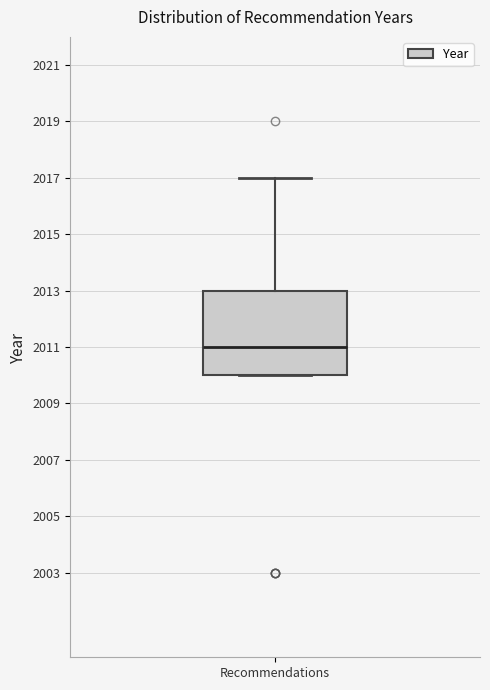

Read this box plot against the y-axis: the position of the median line, the range covered by the box, and the ends of both whiskers. The values are not printed on the chart, so give them approximately, as read against the axis.

median 2011, box 2010 to 2013, whiskers 2010 to 2017